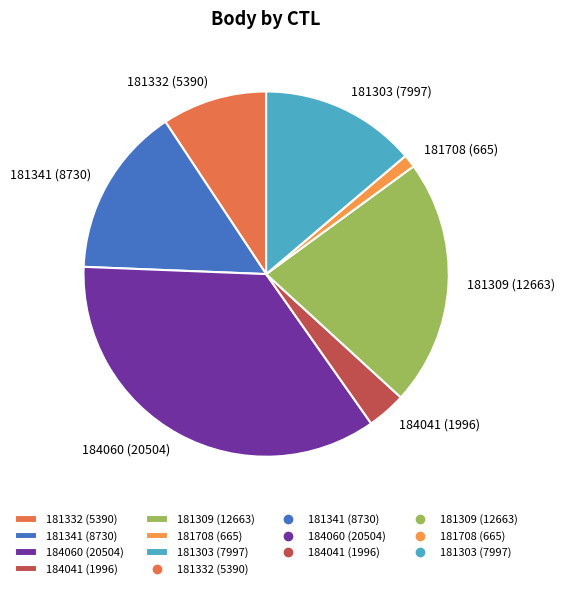

What is the smallest slice in the pie chart?

181708